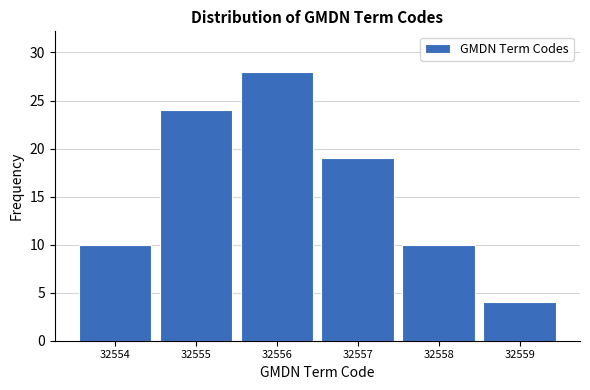

Reading left to right, extract all data points from this chart.

10	24	28	19	10	4